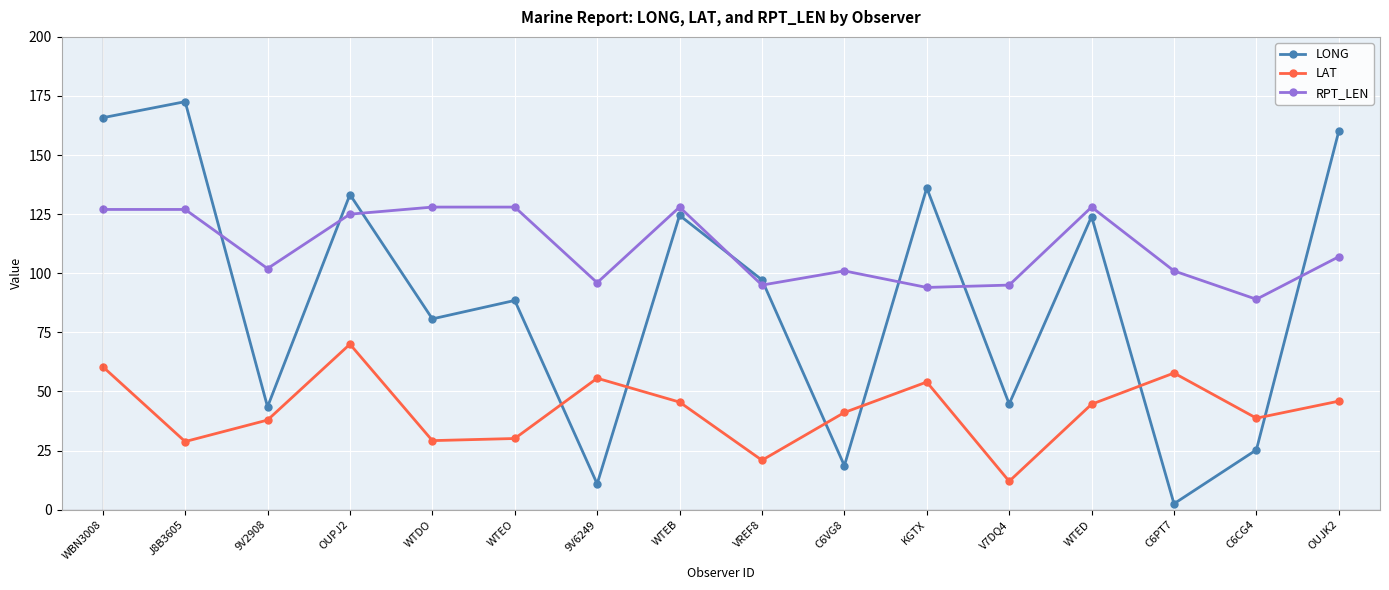

Is it true that LAT equals 54.0 at KGTX?

True